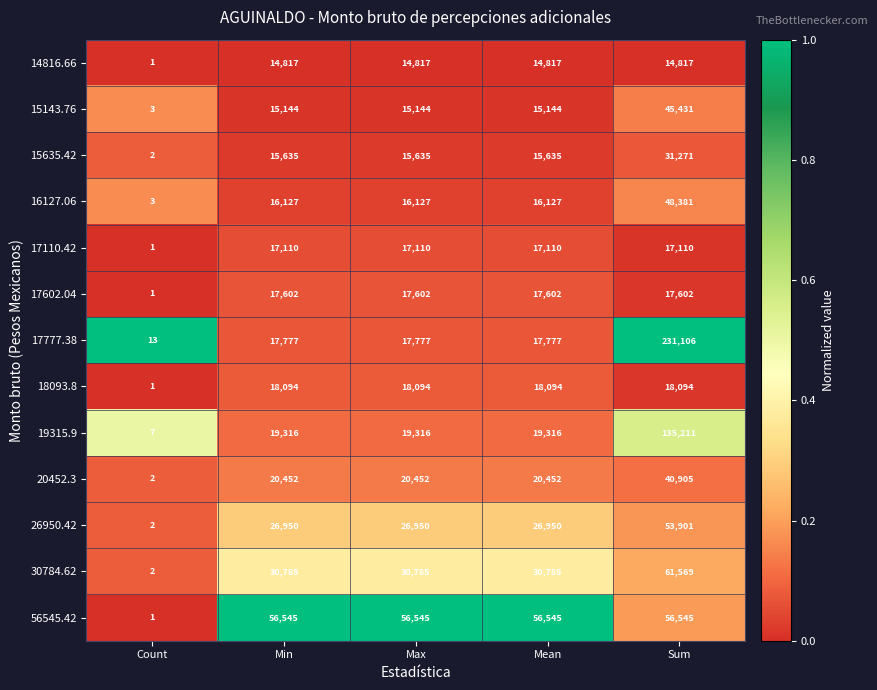

Rank the series by their maximum value, from lowest to highest.

14816.66, 17110.42, 17602.04, 18093.8, 15635.42, 20452.3, 15143.76, 16127.06, 26950.42, 56545.42, 30784.62, 19315.9, 17777.38